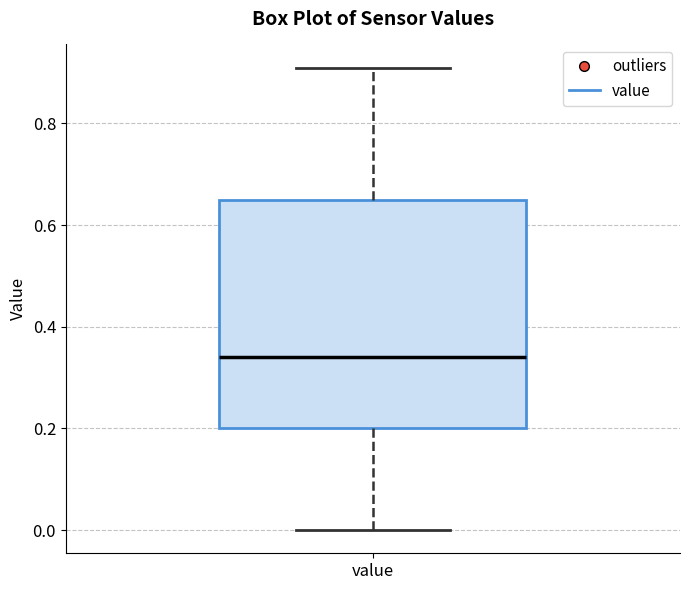

Read this box plot against the y-axis: the position of the median line, the range covered by the box, and the ends of both whiskers. The values are not printed on the chart, so give them approximately, as read against the axis.

median 0.34, box 0.20 to 0.66, whiskers 0.00 to 0.92